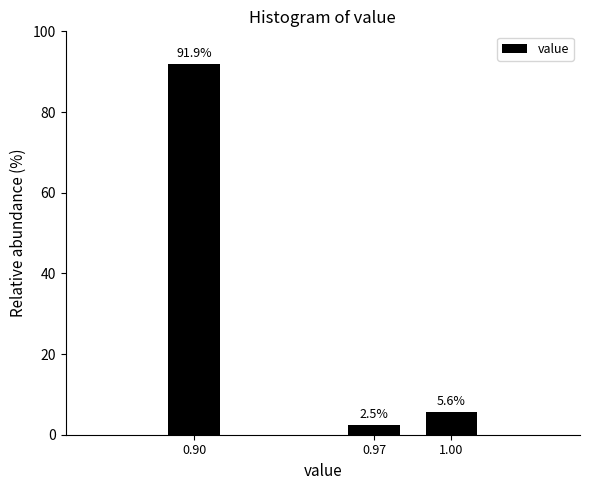

Reading left to right, list all the values displayed in this chart.

91.9	2.5	5.6